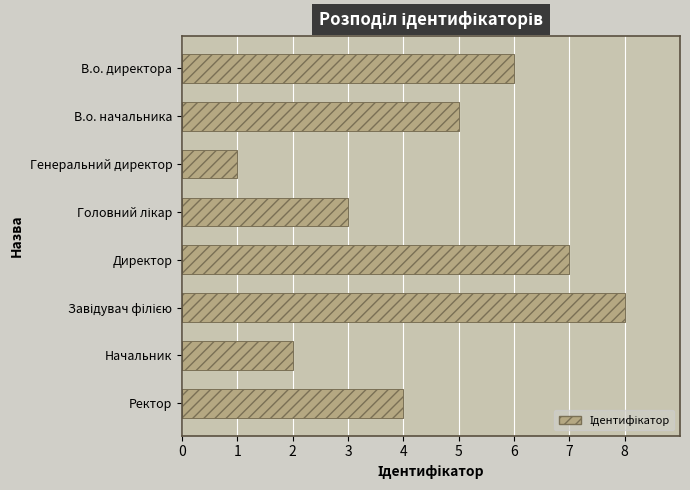

How many categories are shown in the chart?

8